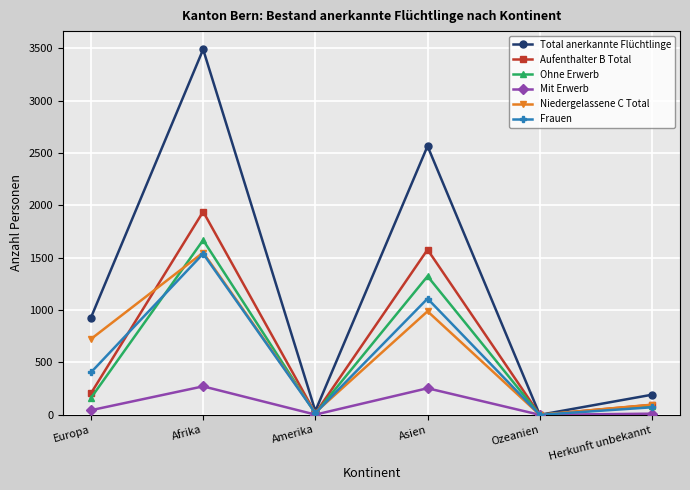

Which label corresponds to the largest value in the chart?

Afrika